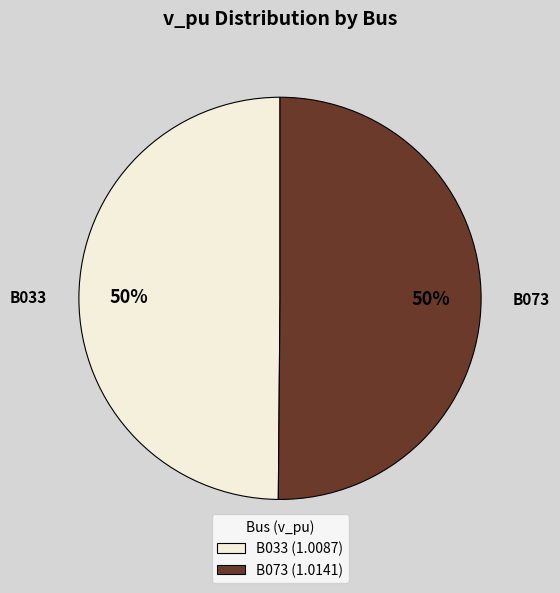

To the nearest percent, what percentage of the pie is B073?

50%